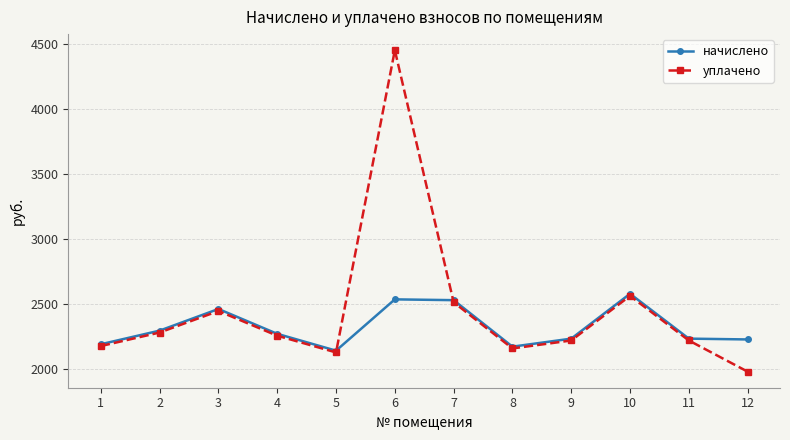

The value of начислено at 12 is 984.3. True or false?

False